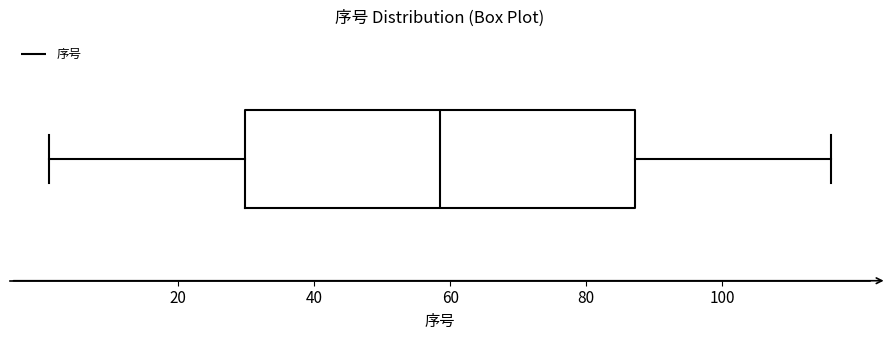

Read this box plot against the x-axis: the position of the median line, the range covered by the box, and the ends of both whiskers. The values are not printed on the chart, so give them approximately, as read against the axis.

median 58, box 30 to 88, whiskers 2 to 116